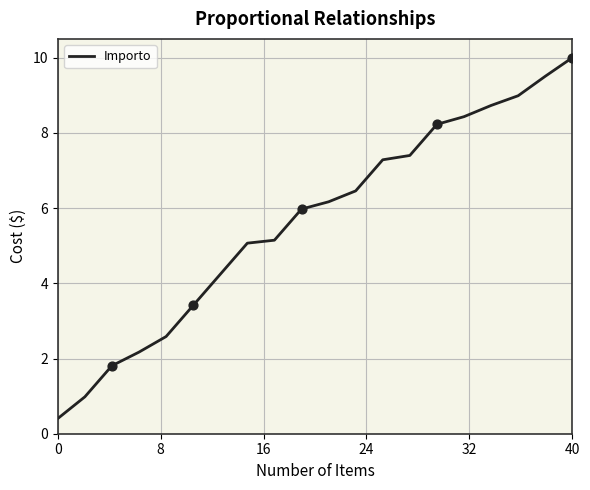

What is the minimum value shown in the chart?

0.4